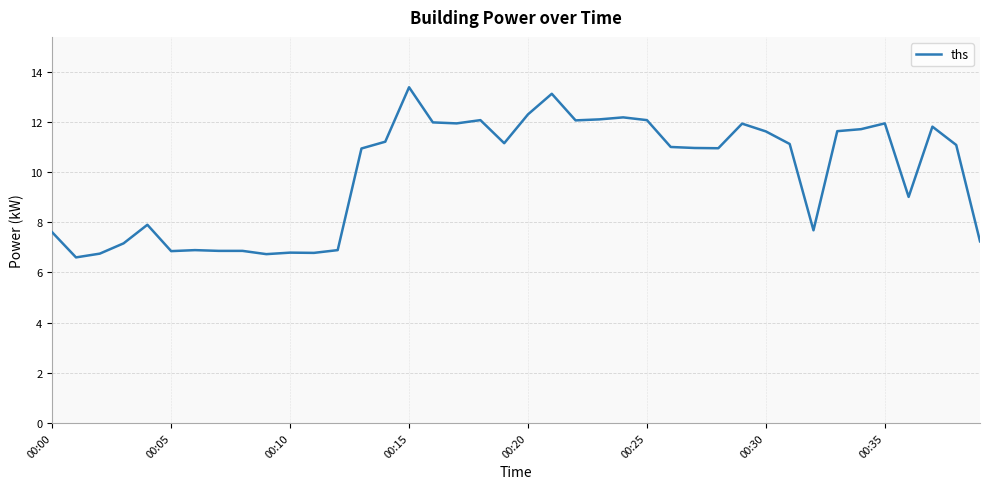

What is the maximum value shown in the chart?

13.4